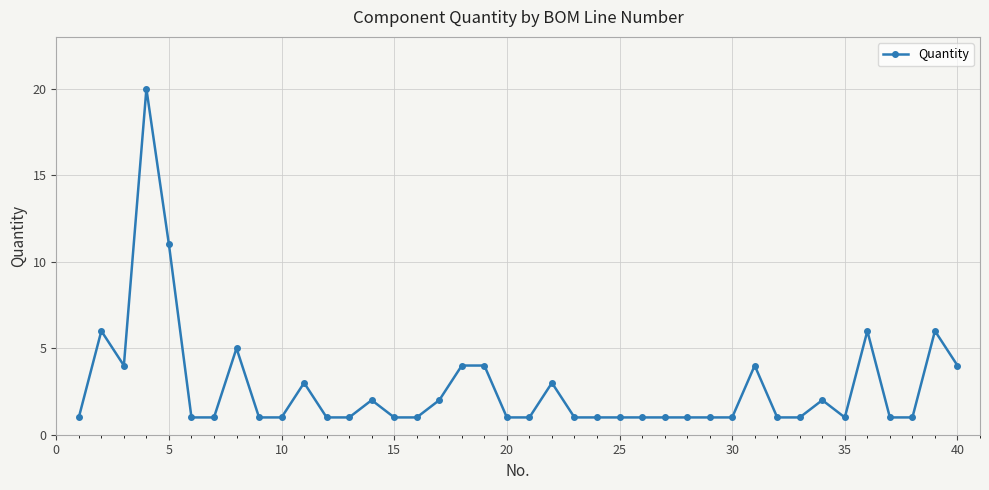

What is the difference between the second highest and second lowest values?

10